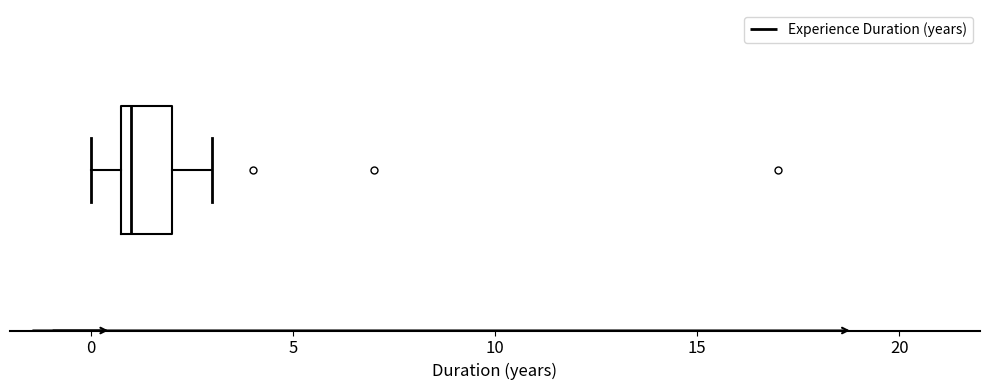

Transcribe this box plot: give where the median line is, the range the box spans, and where the two whiskers end, as read against the x-axis. The values are not printed on the chart, so give them approximately, as read against the axis.

median 1 (just right of the box's left edge), box 1 to 2, whiskers 0 to 3